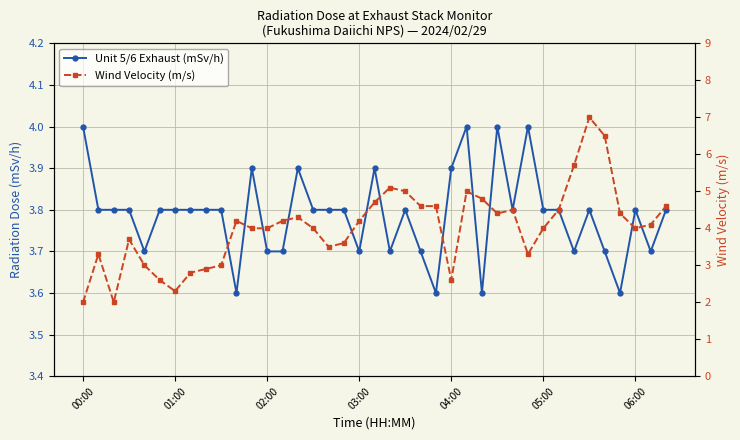

At how many categories does at least one series exceed 4?

20